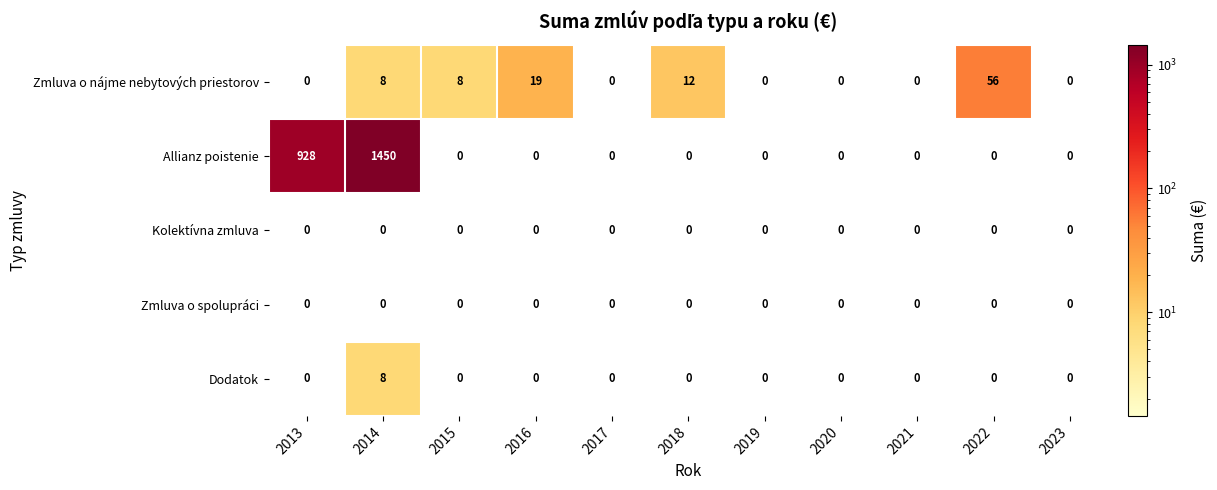

How many categories are shown in the chart?

11